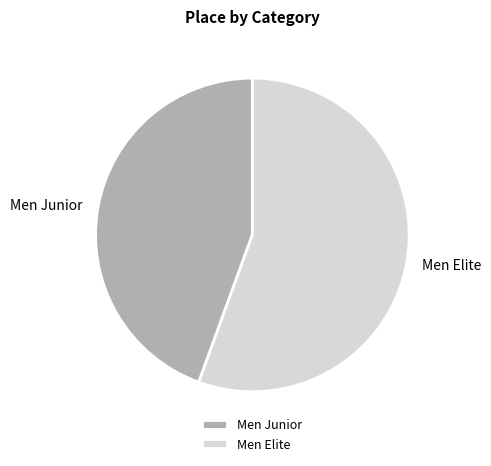

The Men Elite slice represents 44% of the pie. True or false?

False